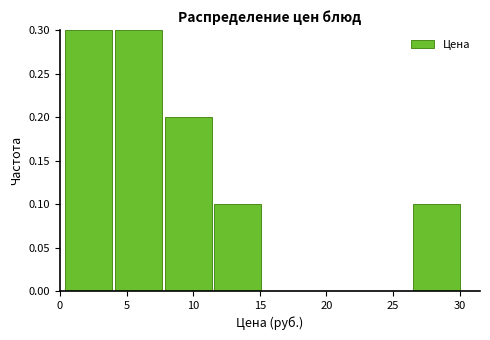

How tall is the bar that spans 26.5 to 30.0 on the x-axis? Neither the bar edges nor the heights are printed on the chart, so give them approximately, as read against the axes.

0.1